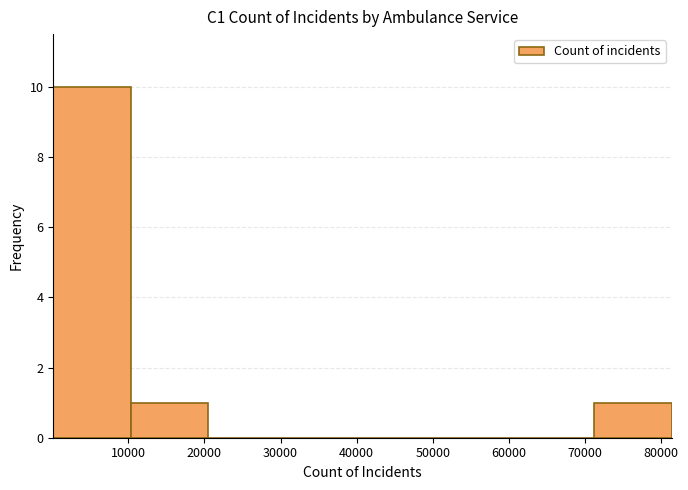

How tall is the bar that spans 71000 to 81000 on the x-axis? Neither the bar edges nor the heights are printed on the chart, so give them approximately, as read against the axes.

1